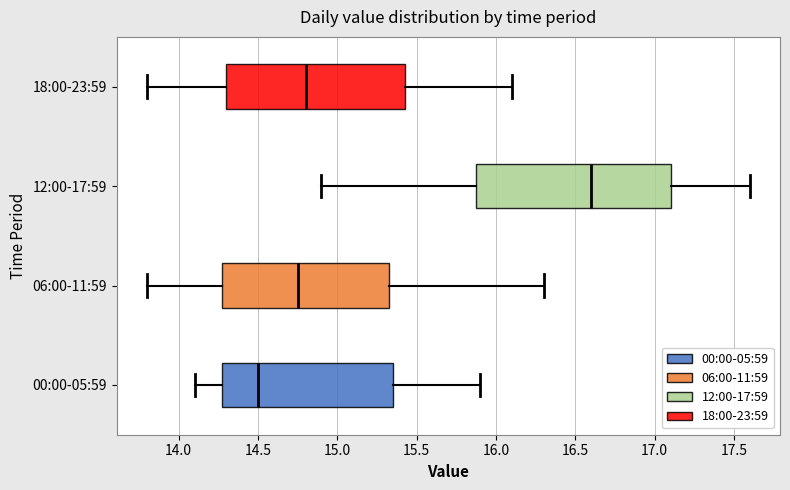

Which box has the furthest to the right median line?

12:00-17:59